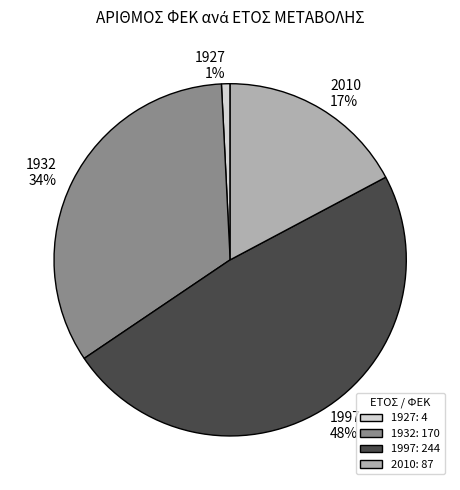

How many slices are in this pie chart?

4